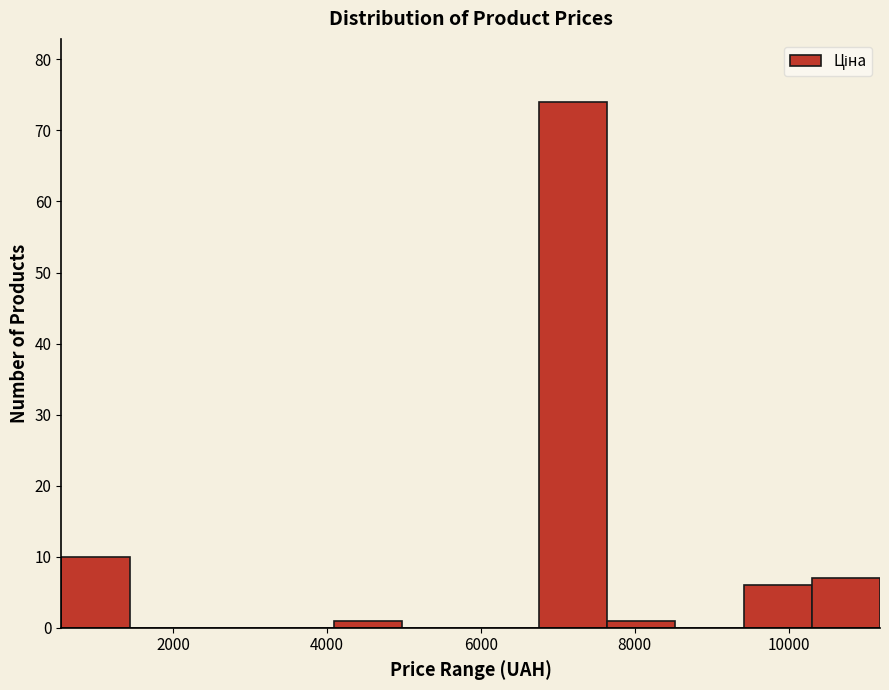

Reading left to right, list every bar in this chart as the range it spans on the x-axis followed by its height. Neither the bar edges nor the heights are printed on the chart, so give them approximately, as read against the axes.

600 to 1400: 10
1400 to 2400: 0
2400 to 3200: 0
3200 to 4000: 0
4000 to 5000: 1
5000 to 5800: 0
5800 to 6800: 0
6800 to 7600: 74
7600 to 8600: 1
8600 to 9400: 0
9400 to 10400: 6
10400 to 11200: 7